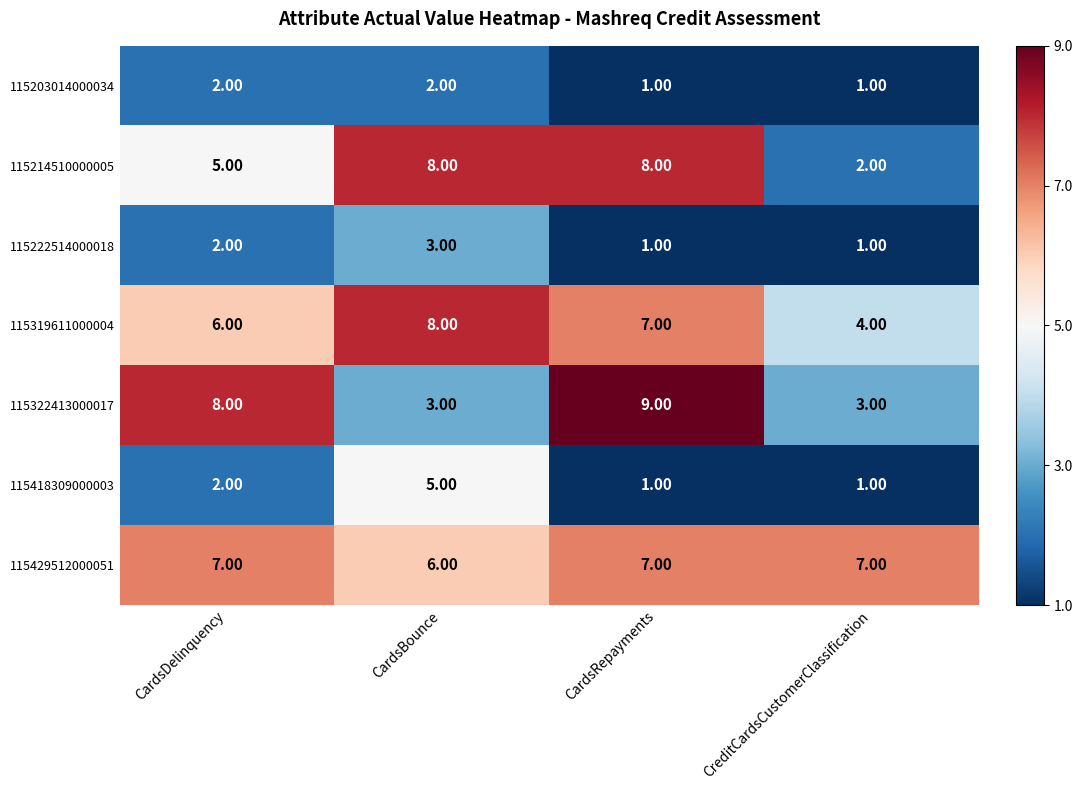

Where does the 115319611000004 series first go above 7?

CardsBounce